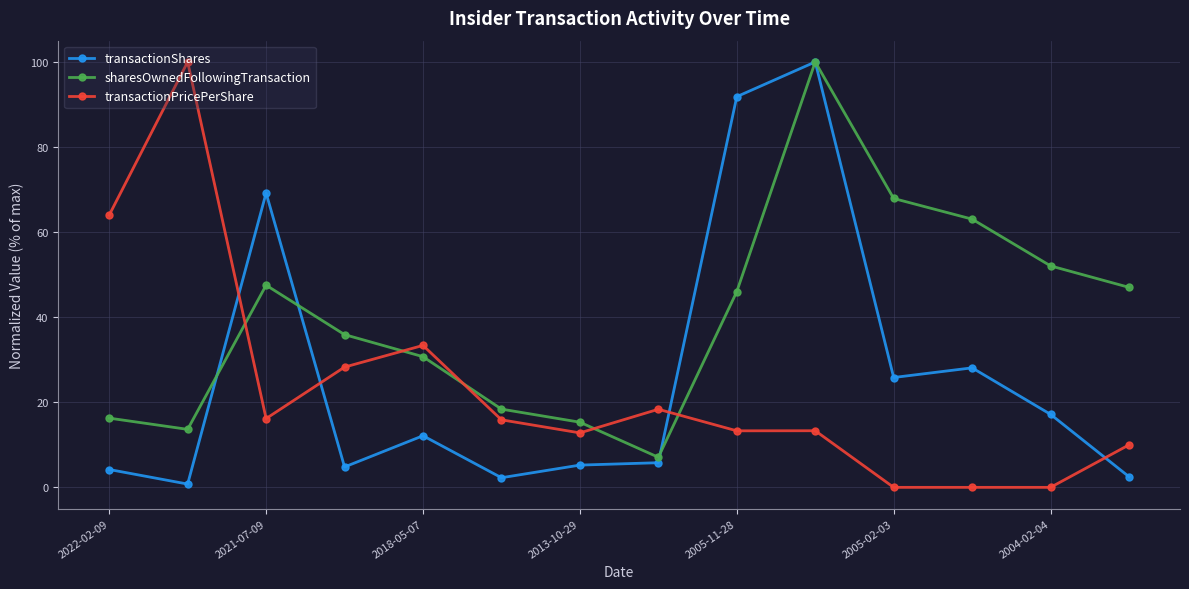

True or false: transactionPricePerShare has more than 0 interior local peaks.

True